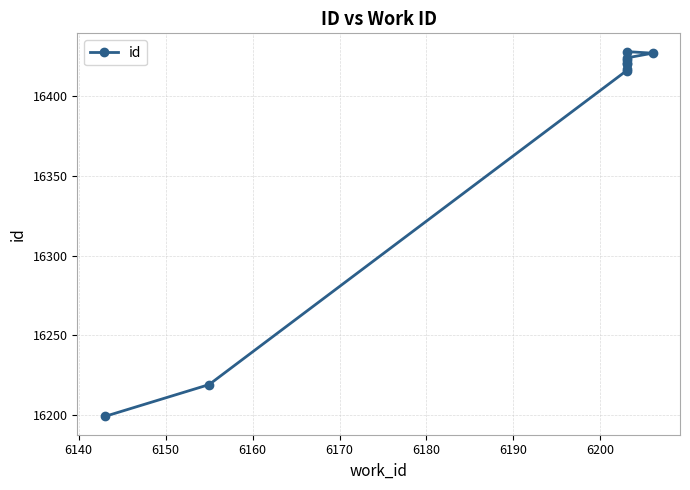

What is the sum of the values at 6160 and 6140?

32636